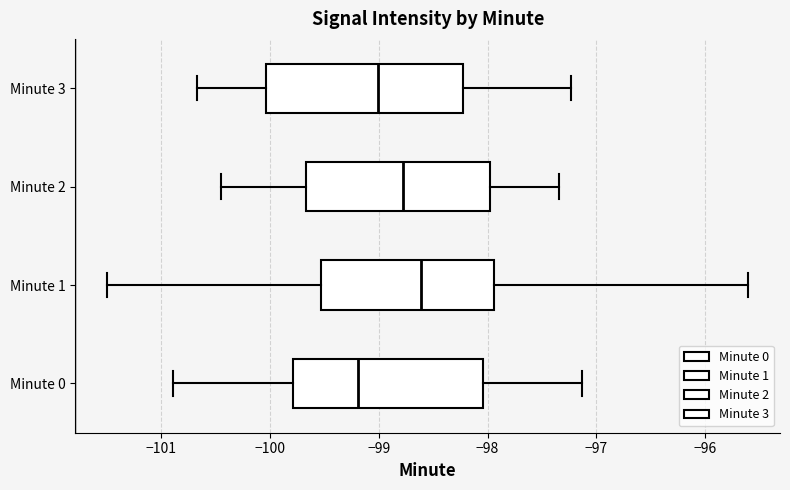

Where is the left edge of the box for Minute 2 on the x-axis? The values are not printed on the chart, so give them approximately, as read against the axis.

-99.7